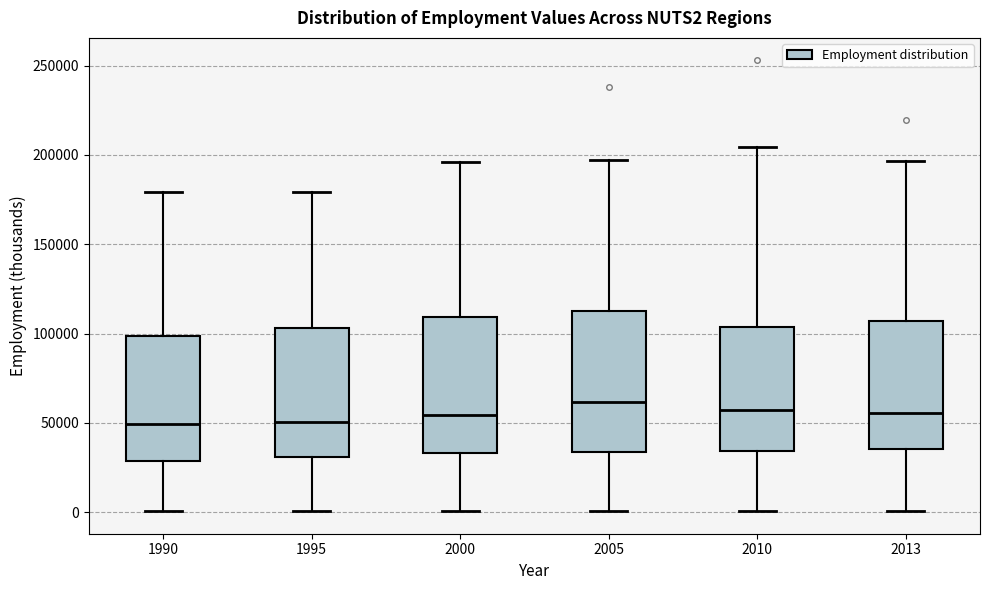

Where does the upper whisker of the box at x = 2013 end on the y-axis? The values are not printed on the chart, so give them approximately, as read against the axis.

195000